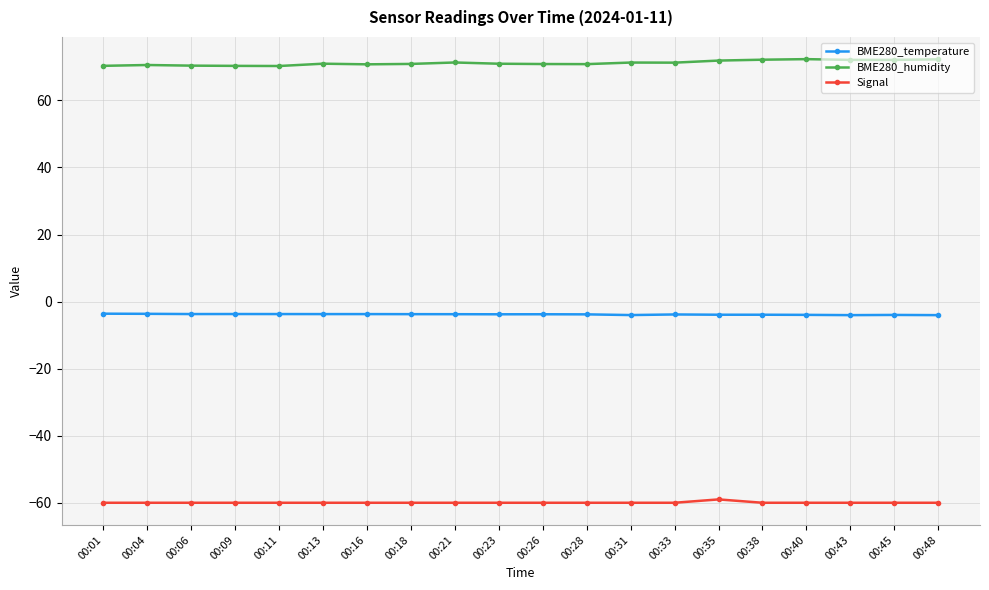

Which series has the largest total across all categories?

BME280_humidity